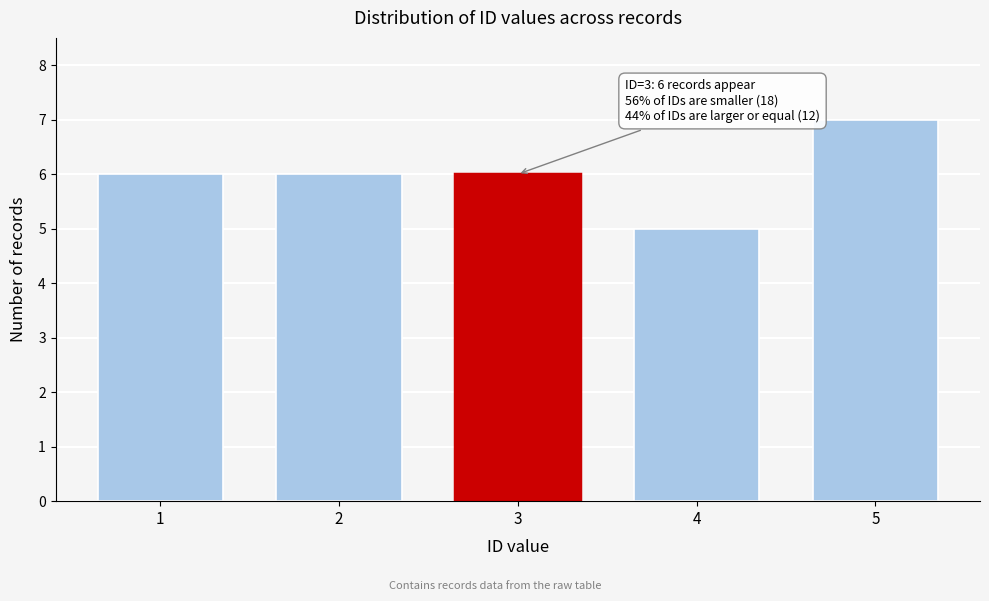

Reading left to right, list all the values displayed in this chart.

6	6	6	5	7